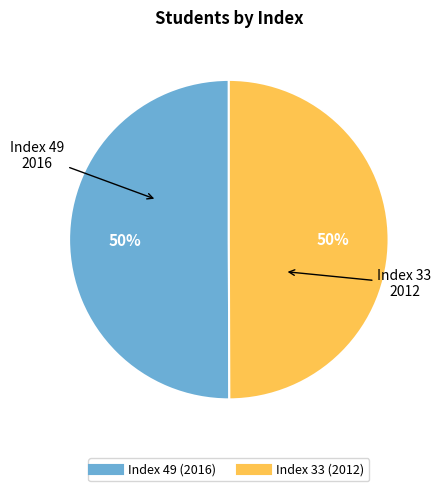

To the nearest percent, what is the average slice percentage?

50%